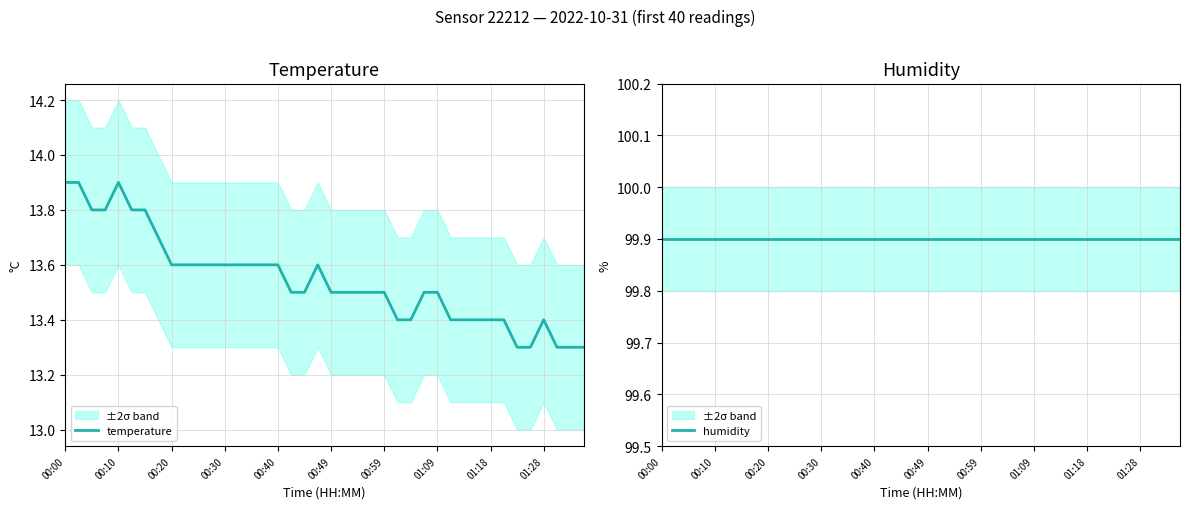

What is the minimum value for temperature?

13.3